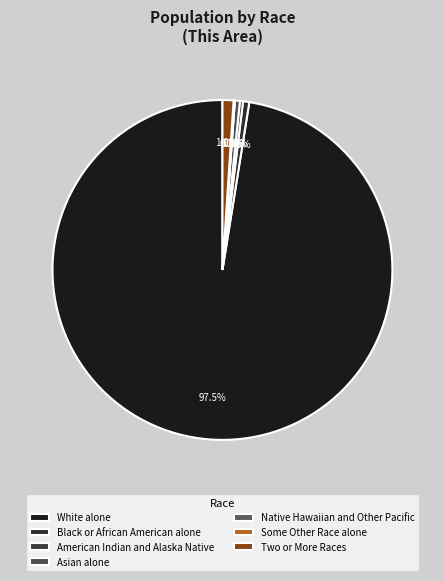

Is it true that Black or African American alone is 6% of the pie?

False